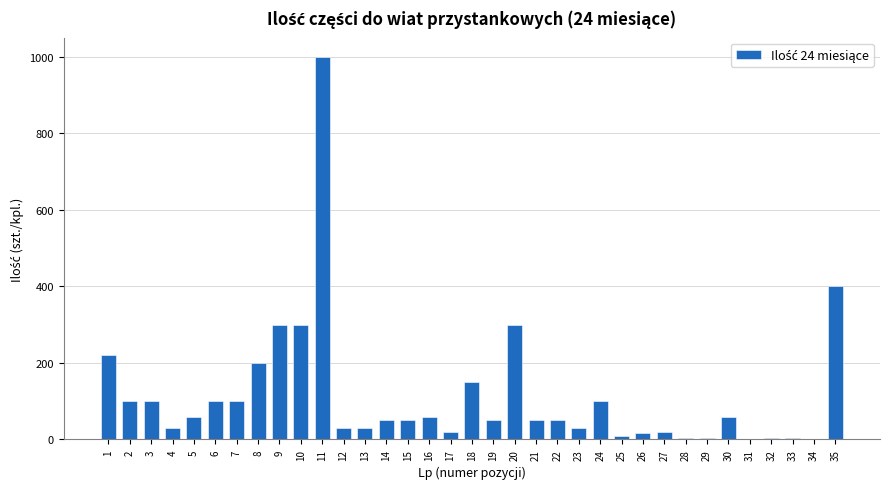

Which has a higher value, 1 or 15?

1